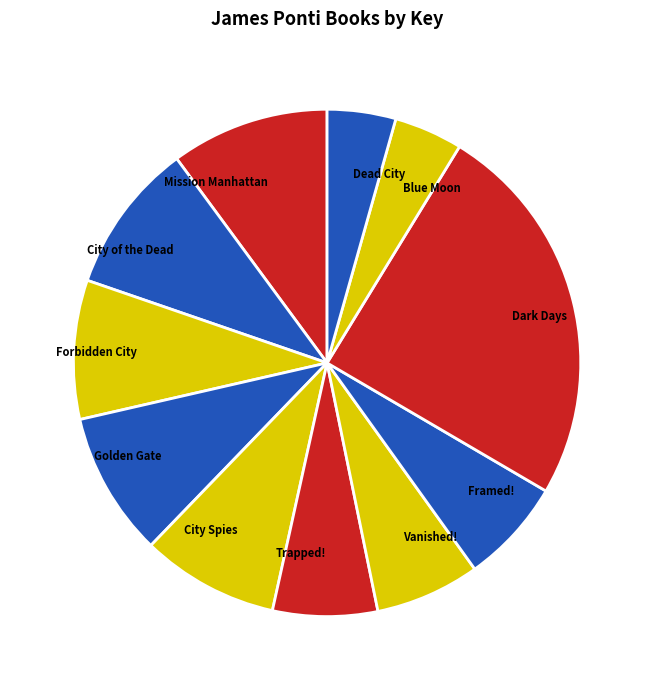

How many segments does this pie chart have?

11